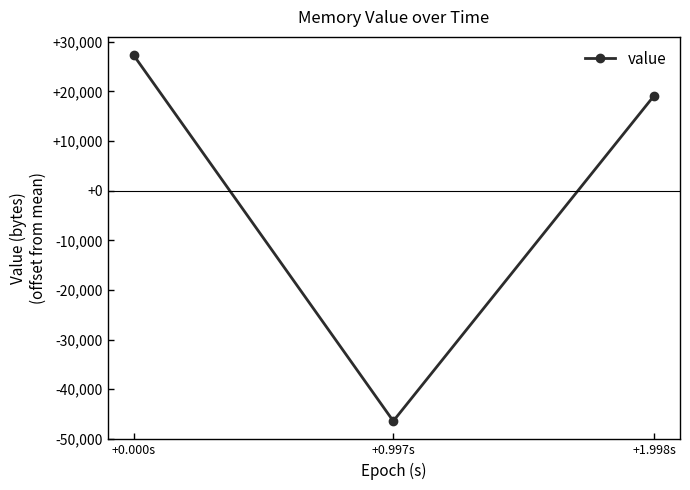

How many values are above zero?

2